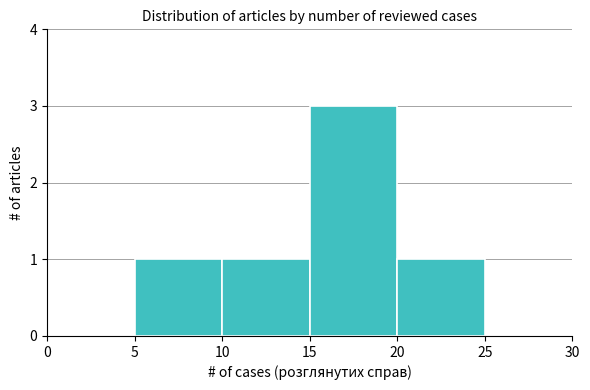

Reading left to right, list every bar in this chart as the range it spans on the x-axis followed by its height. The values are not printed on the chart, so give them approximately, as read against the axis.

0 to 5: 0
5 to 10: 1
10 to 15: 1
15 to 20: 3
20 to 25: 1
25 to 30: 0